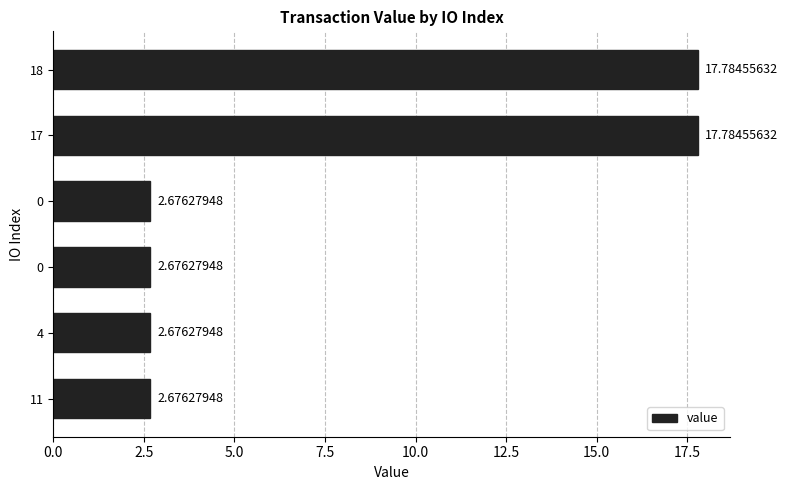

What is the maximum value shown in the chart?

17.8